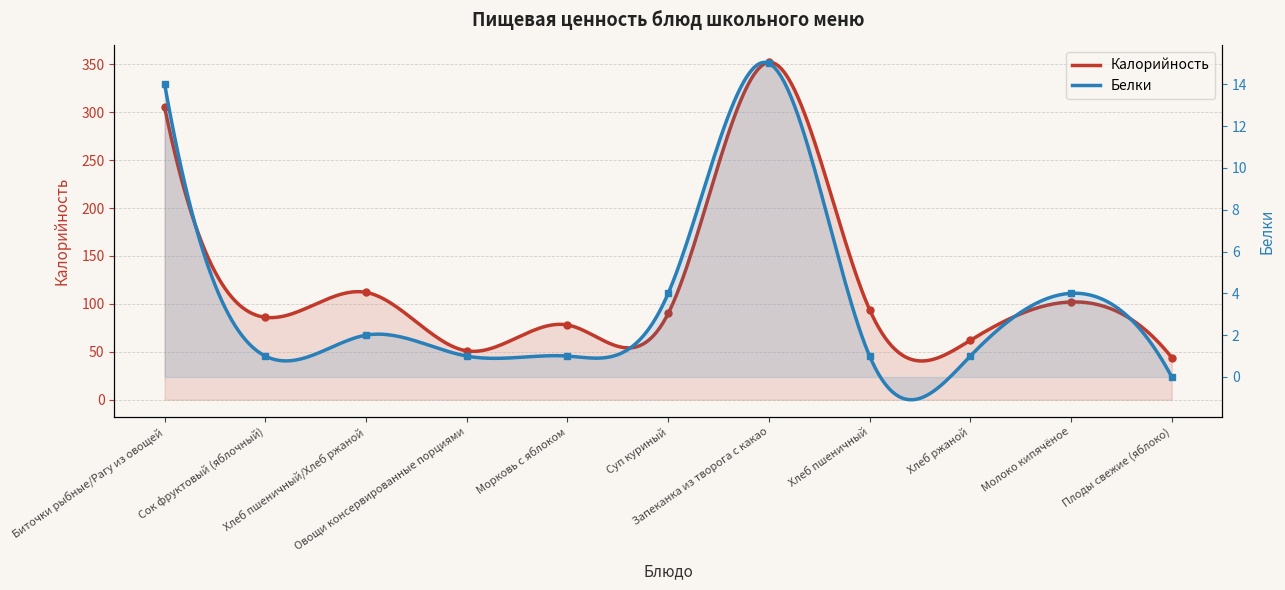

True or false: Калорийность and Белки intersect in this chart.

False